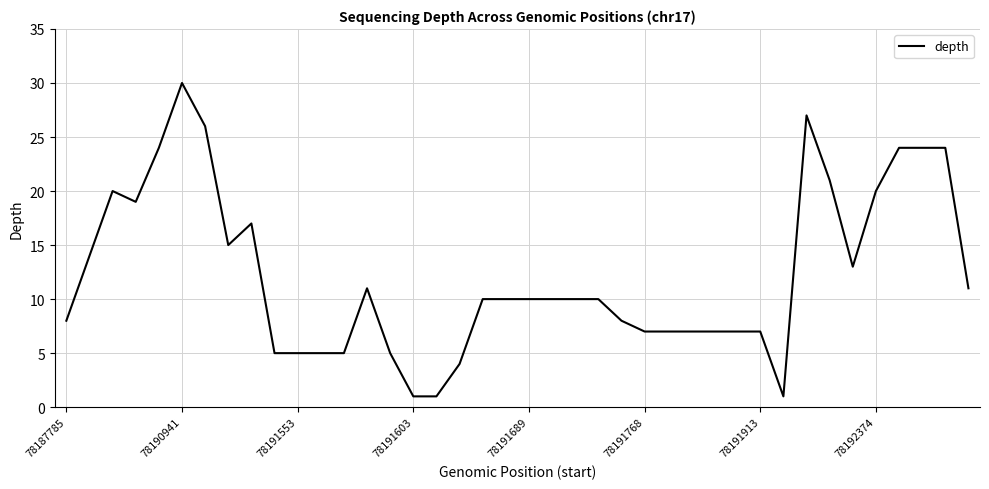

What is the minimum value shown in the chart?

1